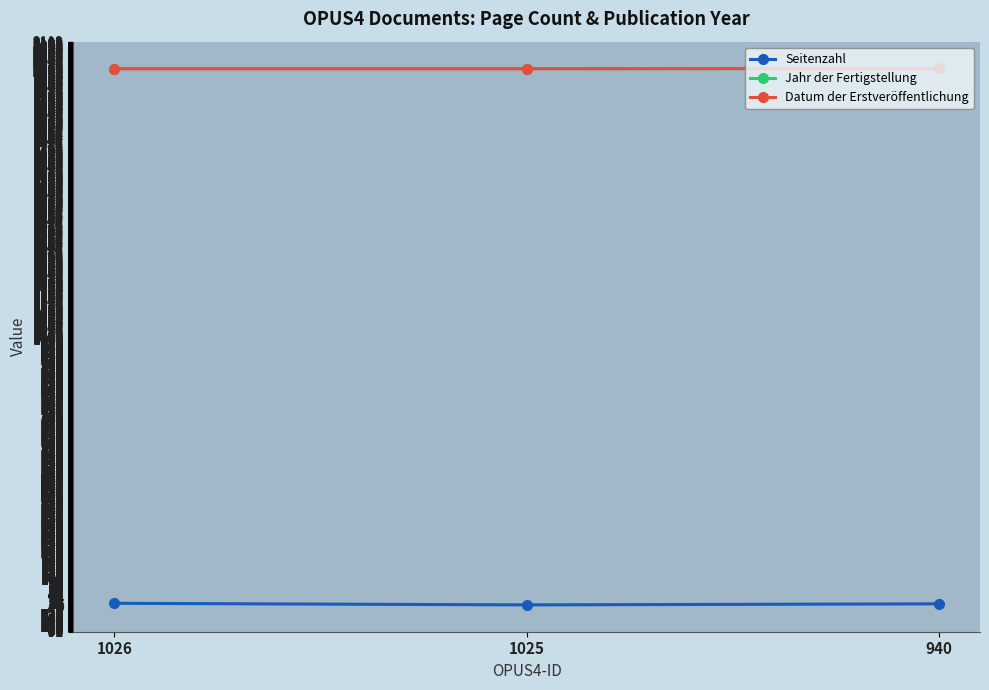

Read the Jahr der Fertigstellung value at 940.

2012